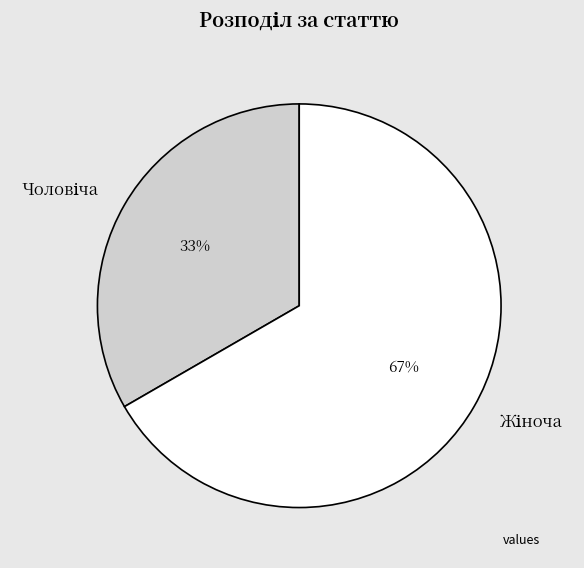

To the nearest percent, what is the average slice percentage?

50%